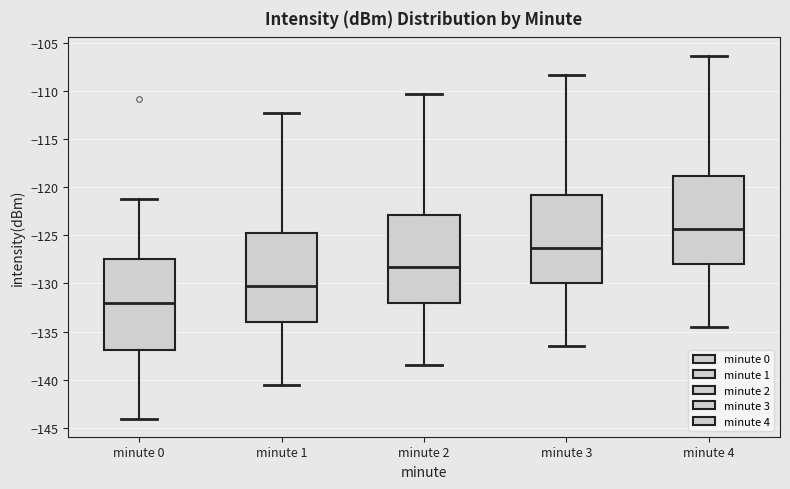

Where is the lower edge of the box for minute 3 on the y-axis? The values are not printed on the chart, so give them approximately, as read against the axis.

-130.0